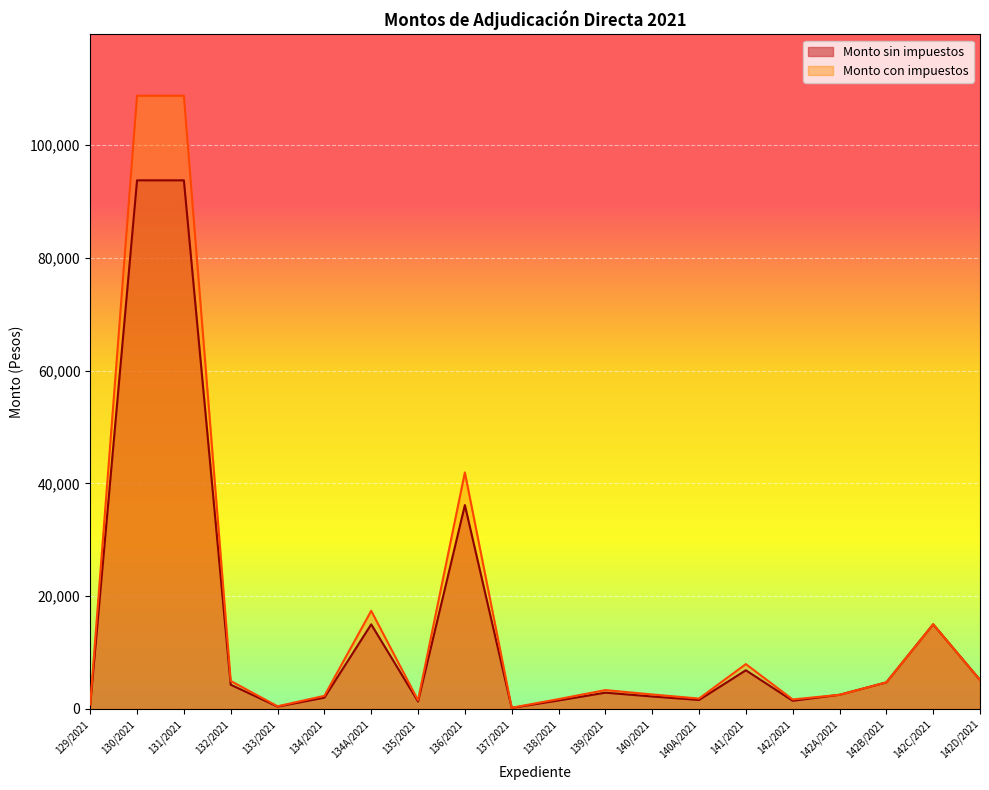

Is the value of Monto sin impuestos at 138/2021 greater than the value of Monto con impuestos at 129/2021?

Yes